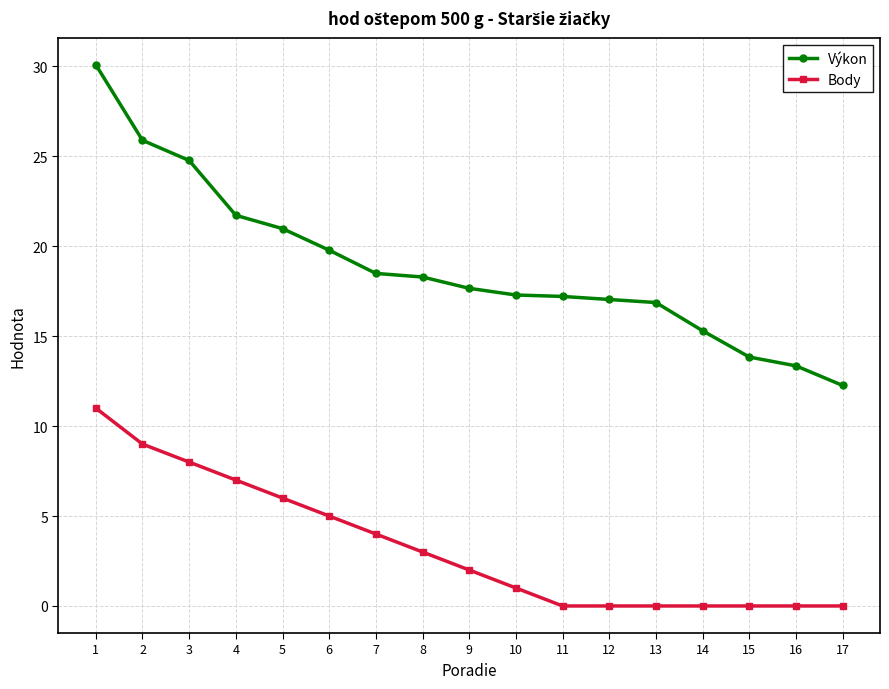

Count the number of categories in the chart.

17